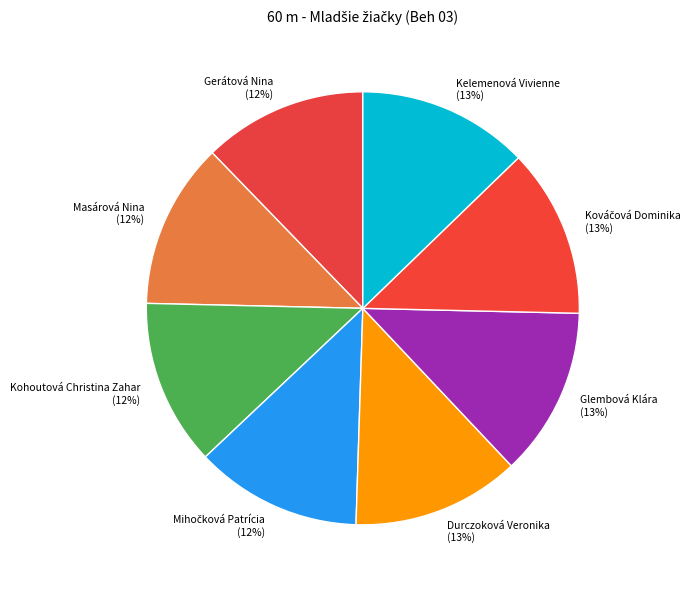

Does Kohoutová Christina Zahar represent more than half of the total?

No